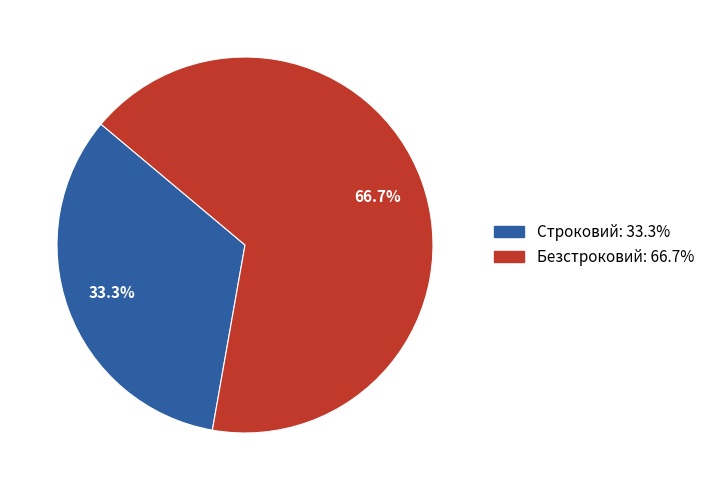

How much of the chart is everything except Безстроковий?

33.3%